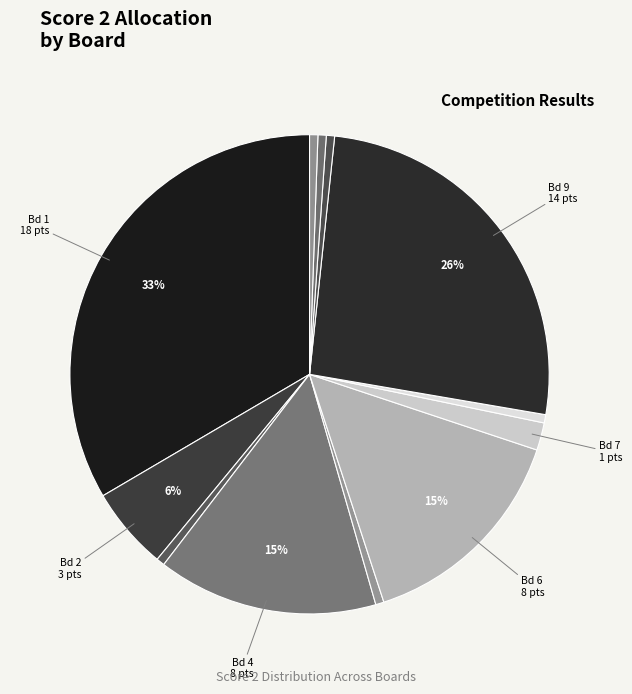

How many slices are in this pie chart?

12